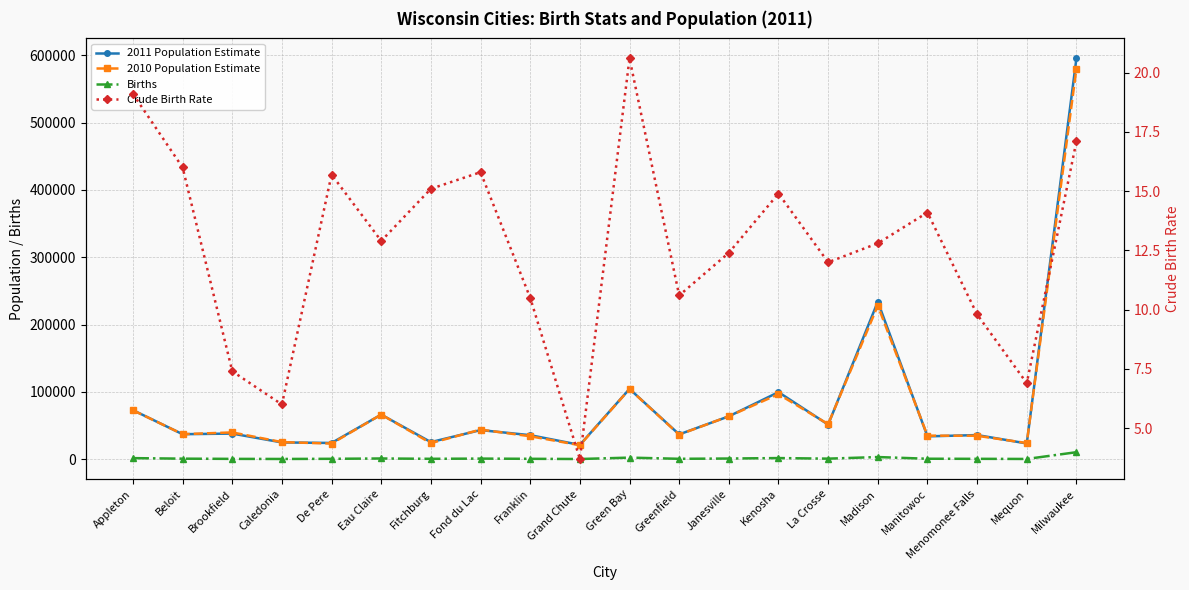

What is the sum of all 2011 Population Estimate values?

1664163.0